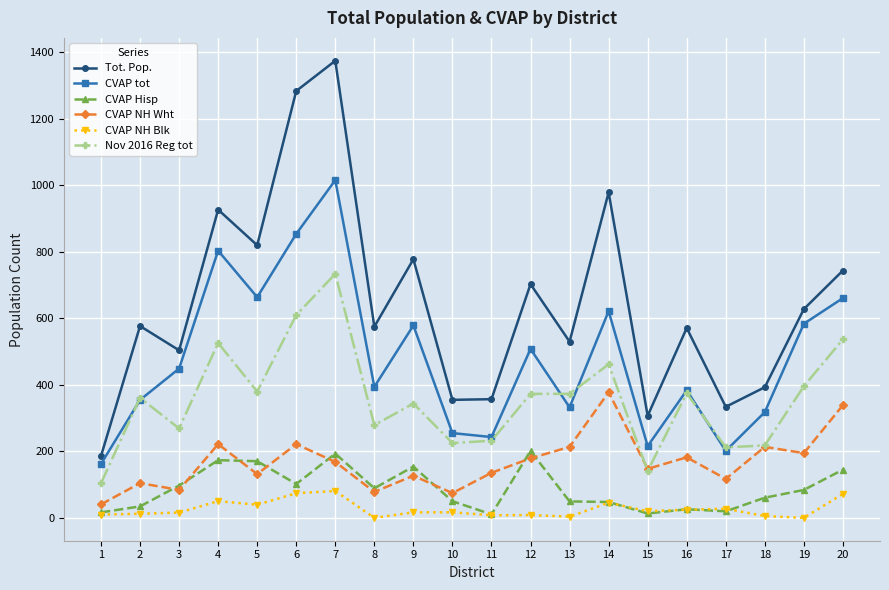

At 19, list the series in order from largest to smallest.

Tot. Pop., CVAP tot, Nov 2016 Reg tot, CVAP NH Wht, CVAP Hisp, CVAP NH Blk